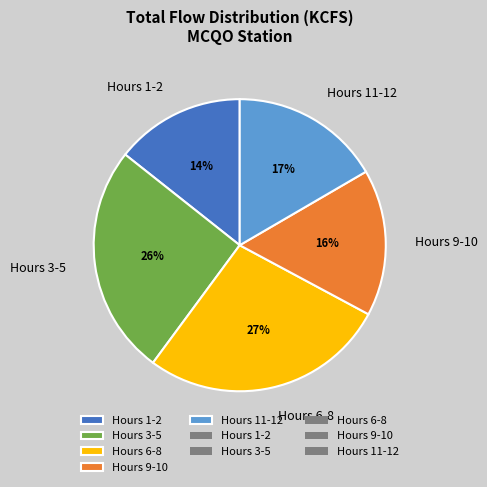

To the nearest percent, what portion does Hours 11-12 represent?

17%